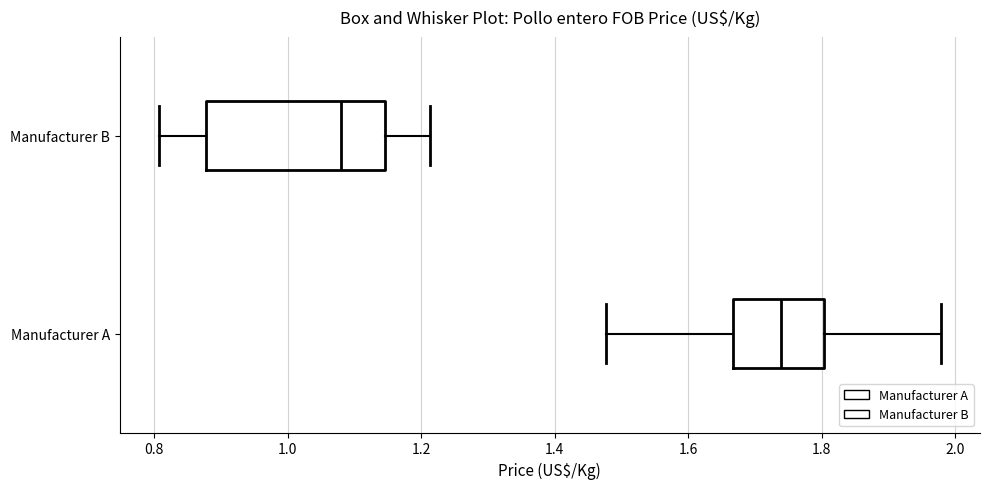

Which box's median line is the furthest to the left?

Manufacturer B